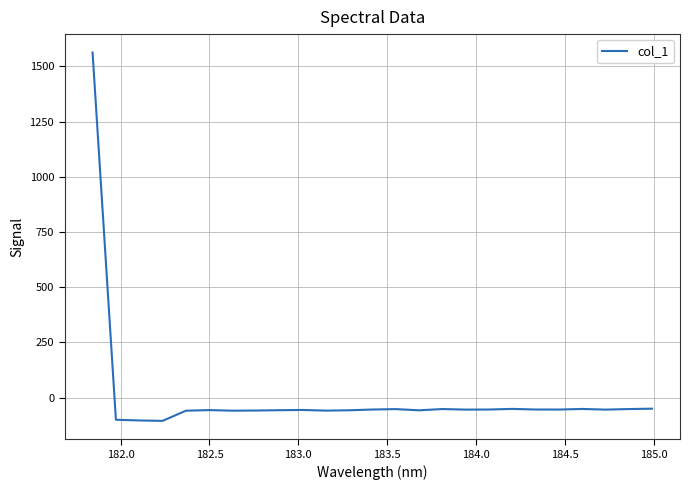

What is the difference between the maximum and minimum values?

1667.9